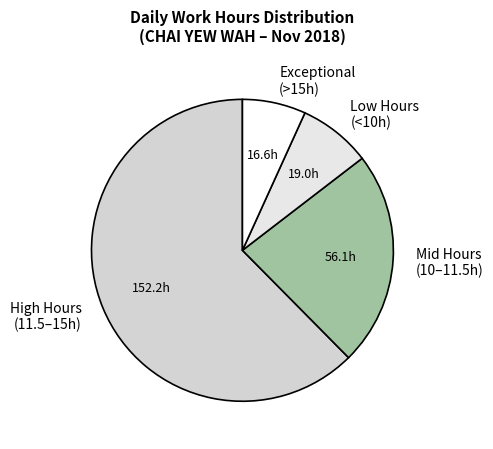

Which category has the smallest portion of the pie?

Exceptional (>15h)